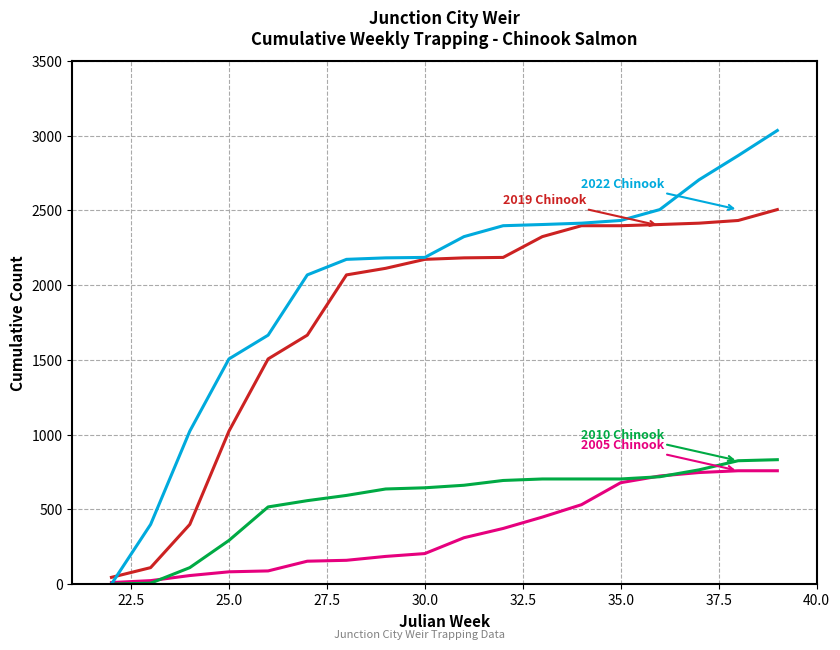

What is the maximum value shown in the chart?

3035